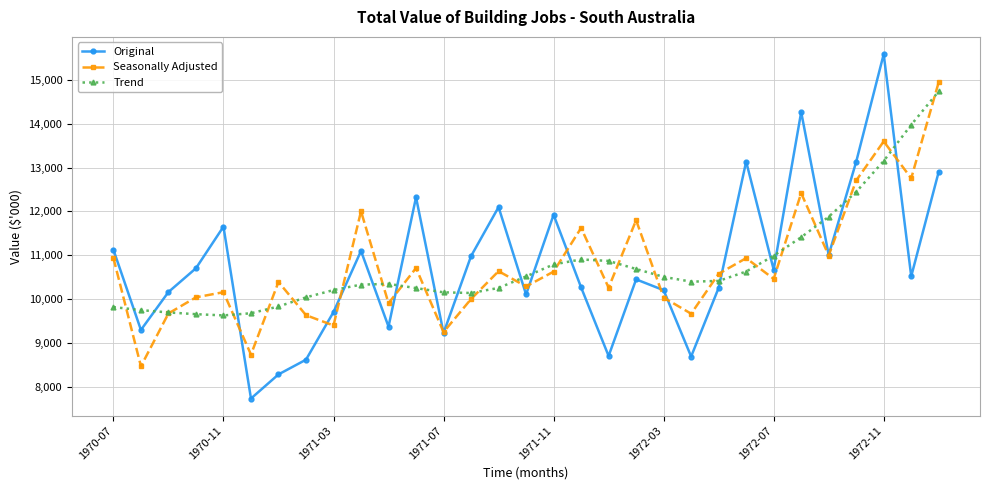

True or false: Trend and Original intersect in this chart.

True